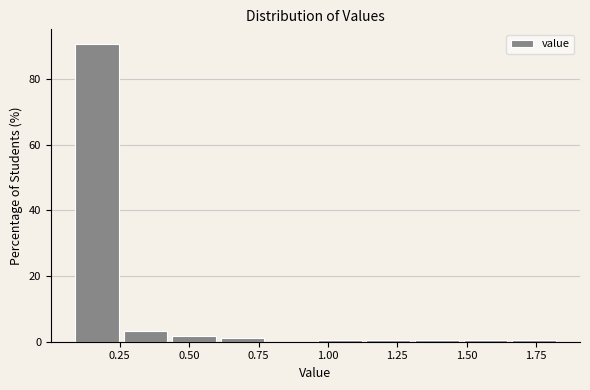

Around what value on the x-axis is the tallest bar? Give the approximate position of its centre, as read against the axis.

0.15